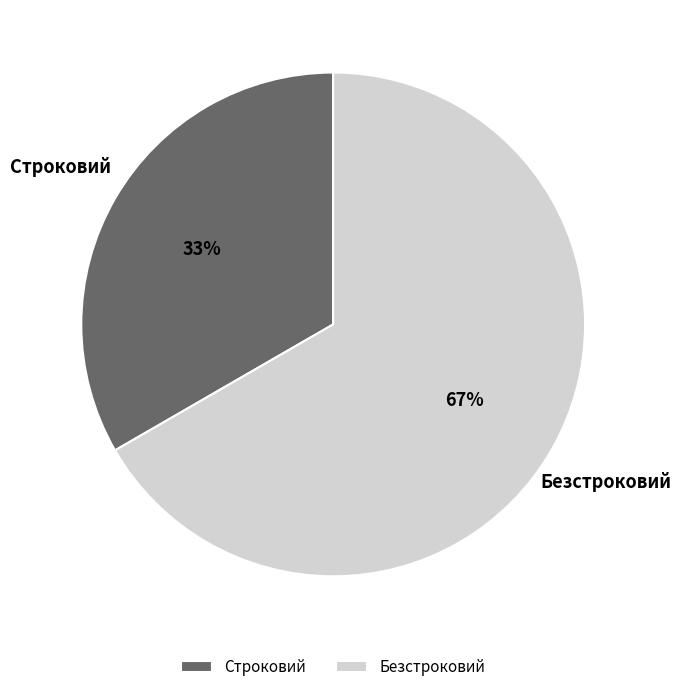

What is the largest slice in the pie chart?

Безстроковий